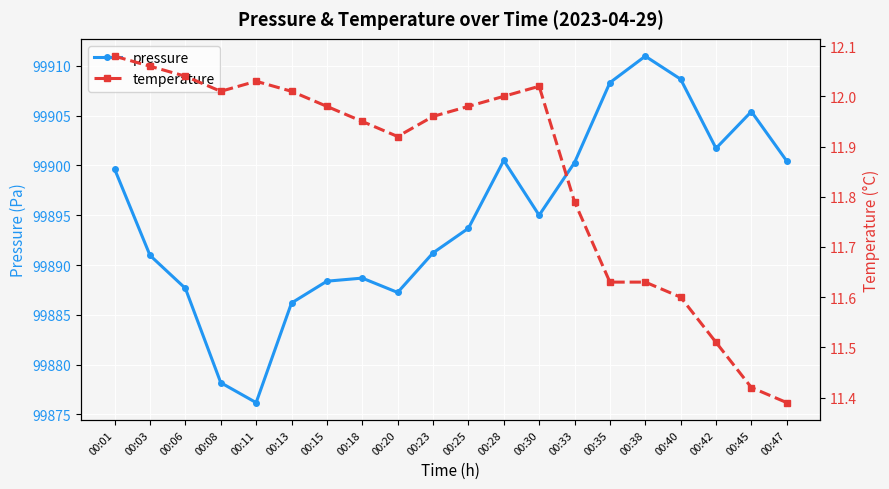

How many distinct data groups are displayed?

2